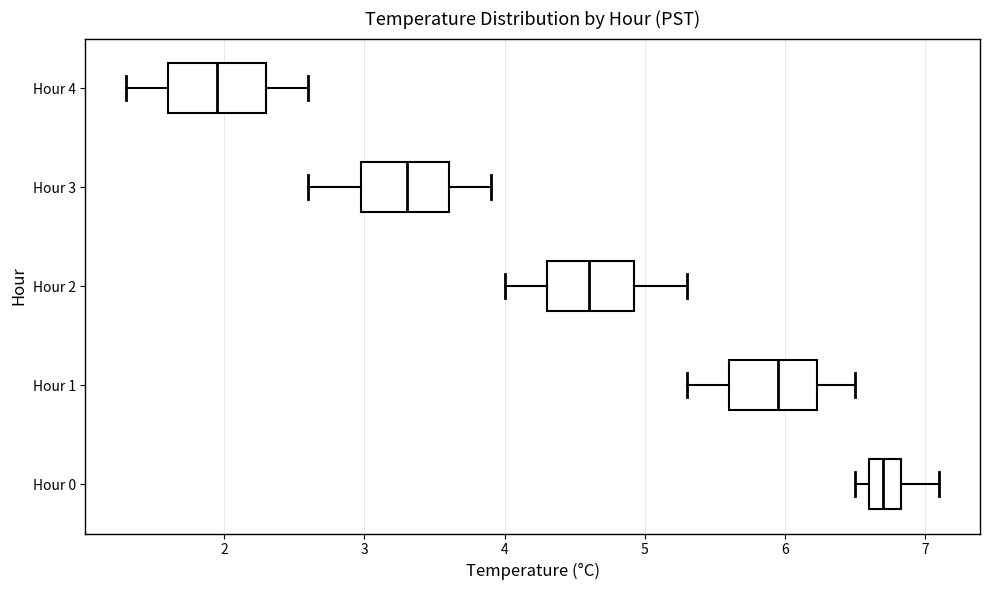

Reading bottom to top, transcribe this box plot: for each box, give where its median line is, the range the box spans, and where its two whiskers end, as read against the x-axis. The values are not printed on the chart, so give them approximately, as read against the axis.

Hour 0: median 6.7, box 6.6 to 6.8, whiskers 6.5 to 7.1
Hour 1: median 6.0, box 5.6 to 6.2, whiskers 5.3 to 6.5
Hour 2: median 4.6, box 4.3 to 4.9, whiskers 4.0 to 5.3
Hour 3: median 3.3, box 3.0 to 3.6, whiskers 2.6 to 3.9
Hour 4: median 2.0, box 1.6 to 2.3, whiskers 1.3 to 2.6